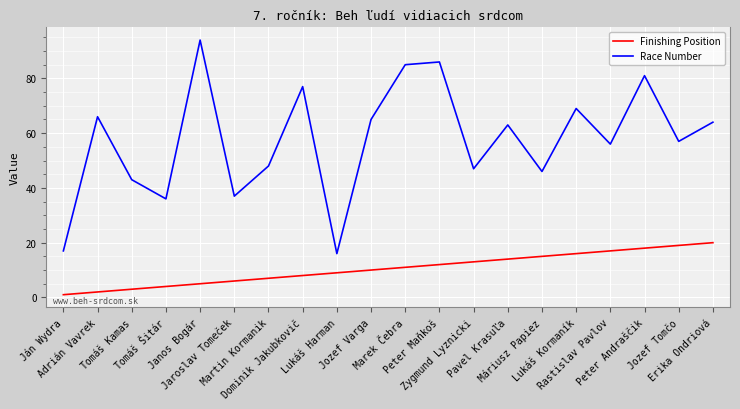

What is the sum of all Race Number values?

1153